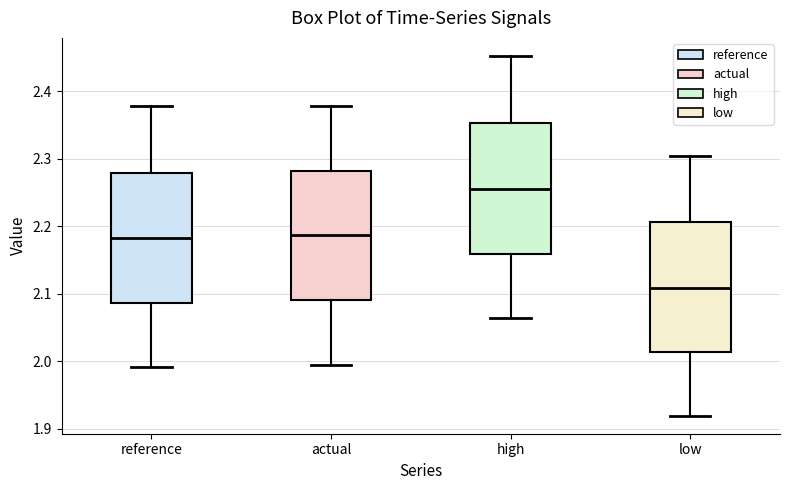

Where does the median line of the box for reference sit on the y-axis? The values are not printed on the chart, so give them approximately, as read against the axis.

2.18